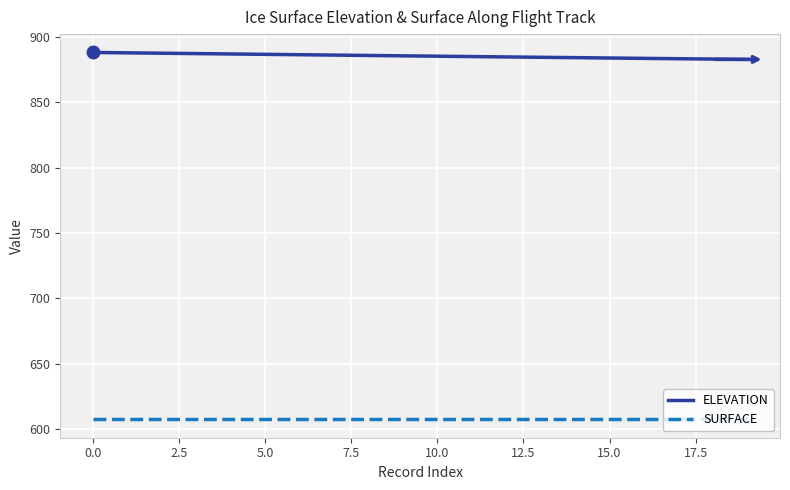

What is the greatest value displayed?

888.0